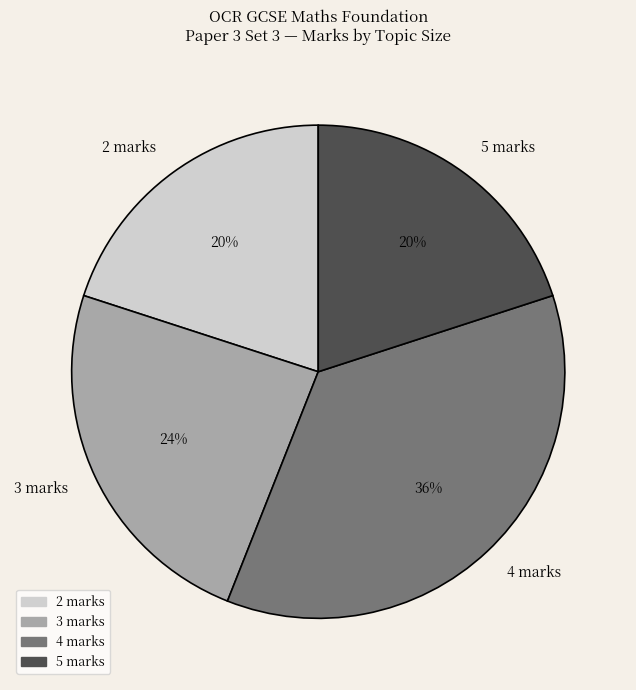

What percentage is the 2 marks slice, to the nearest percent?

20%